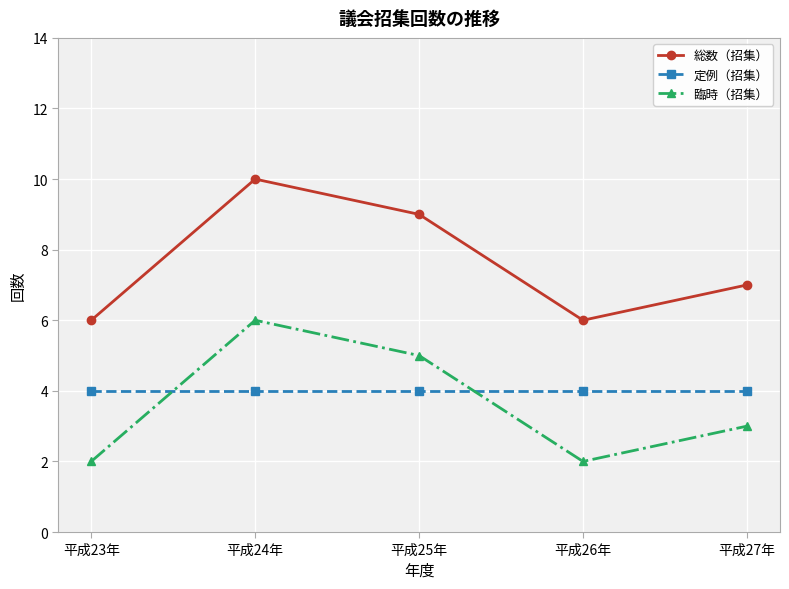

What value does the 定例（招集） series have at 平成23年?

4